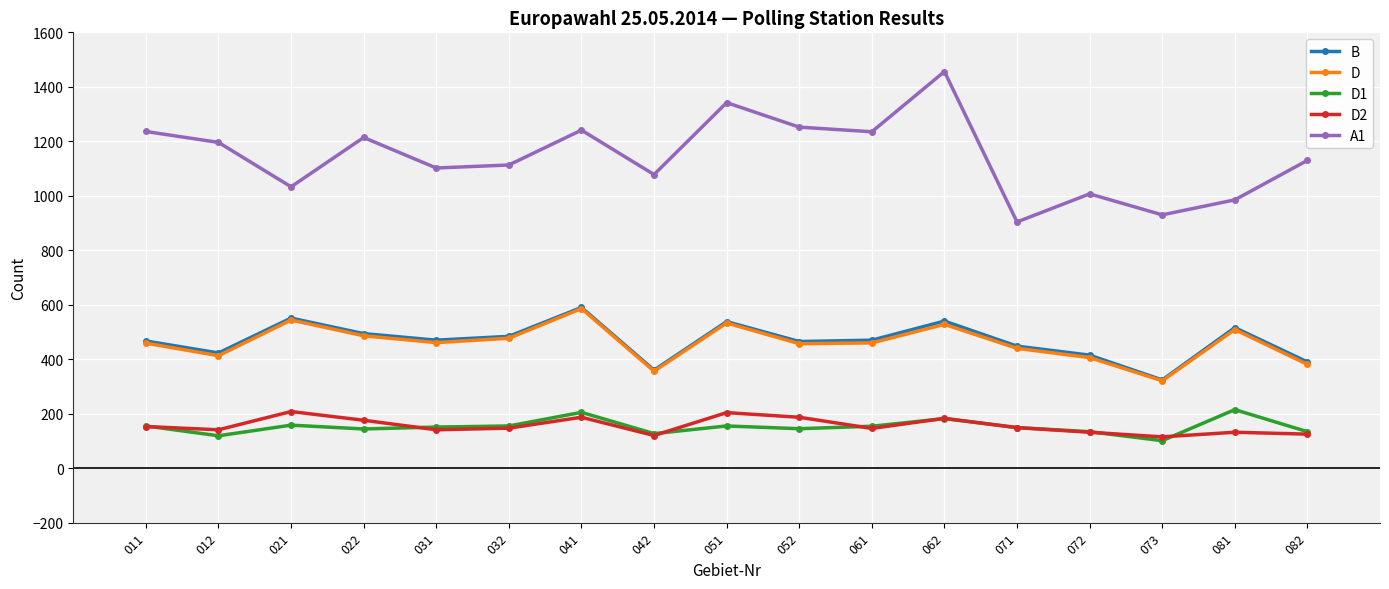

In D, how many points are lower than both neighbors (excluding endpoints)?

5